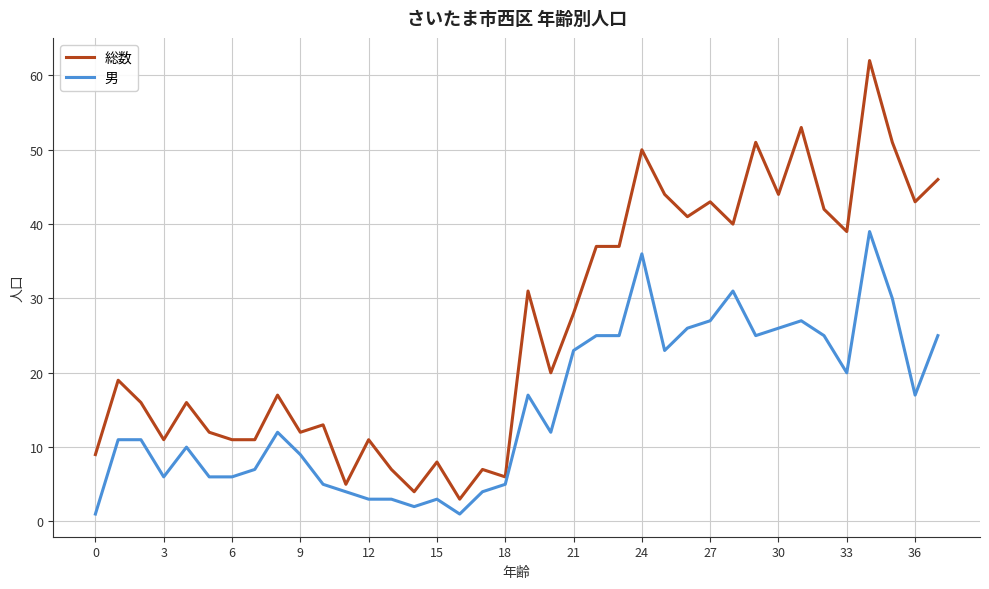

How many lines are shown in the chart?

2